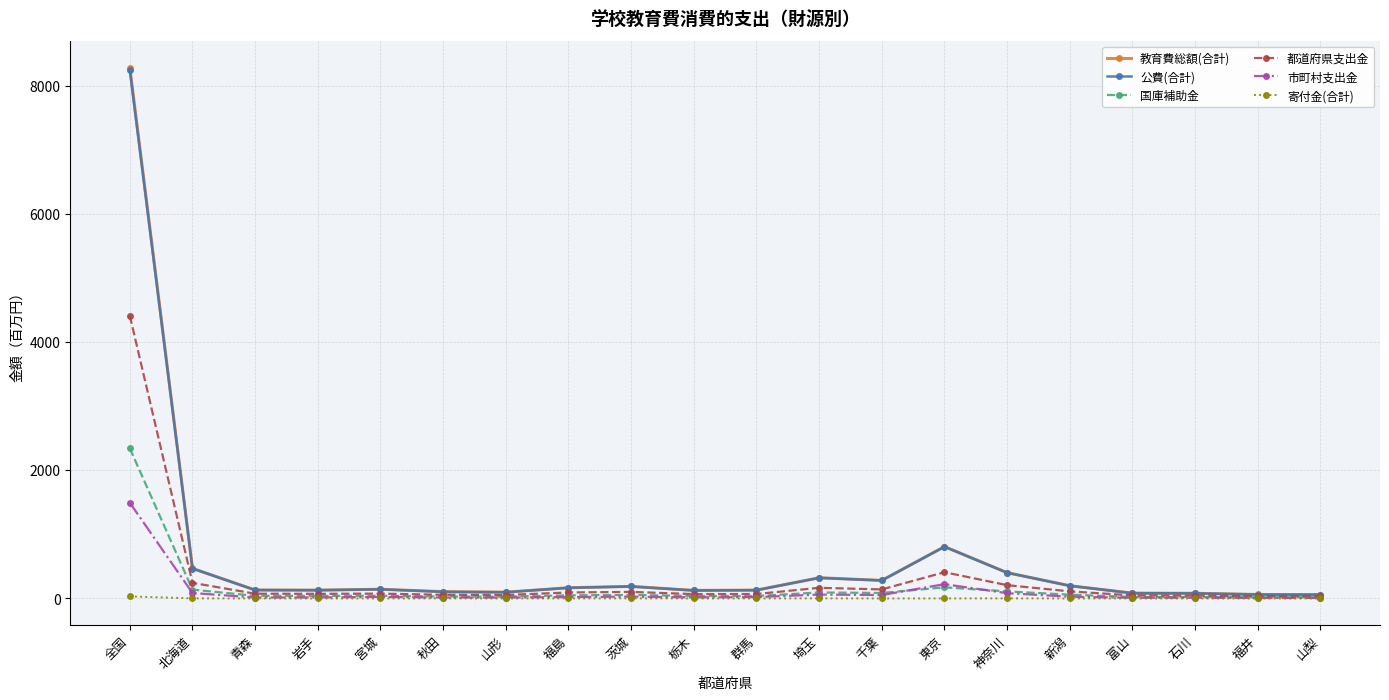

At which category is the sum across all series the highest?

全国